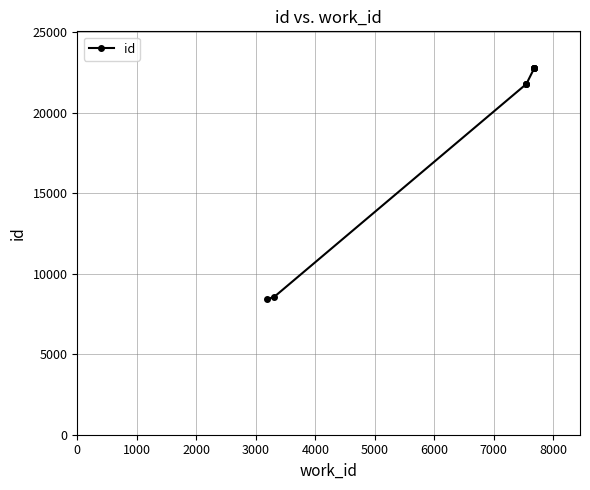

What is the difference between the maximum and second lowest values?

14207